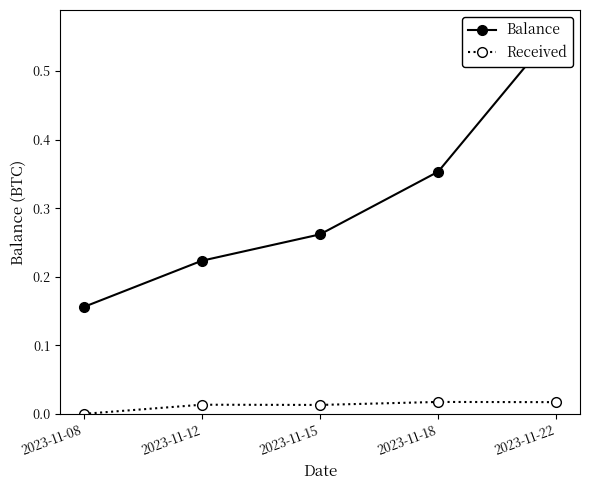

Reading left to right, extract all data points from this chart.

Balance: 0.2	0.2	0.3	0.4	0.6
Received: 0.0	0.0	0.0	0.0	0.0